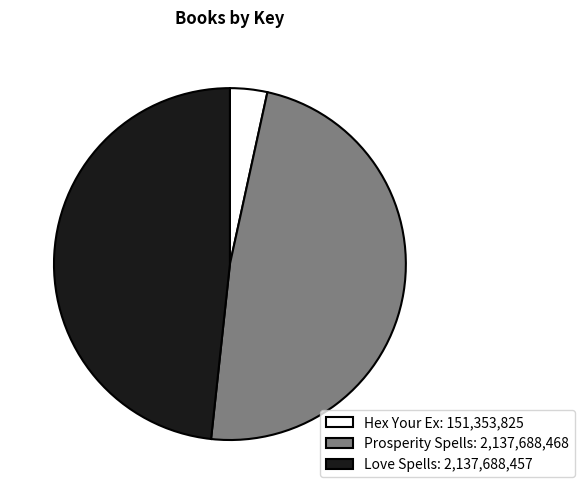

Does Hex Your Ex account for over 50% of the chart?

No